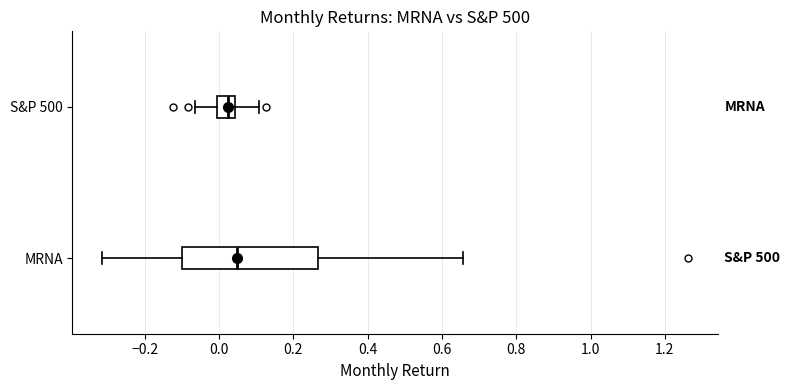

Which box is the widest, from its left edge to its right edge?

MRNA